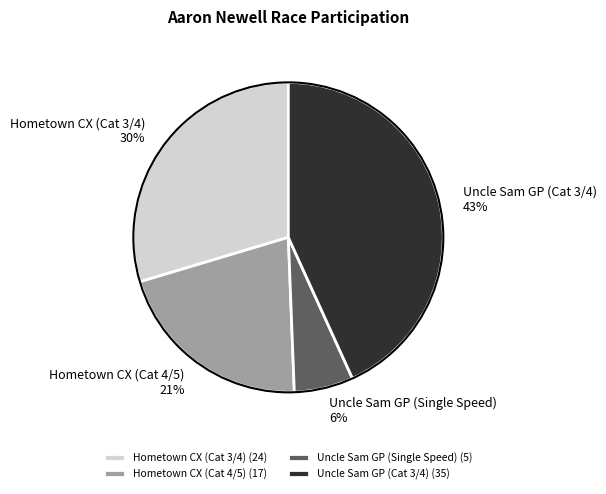

Is there a majority slice in this chart?

No